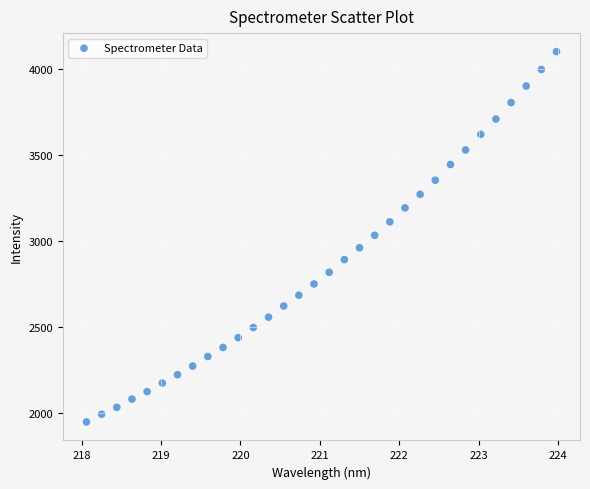

What is the range of X values (max minus min)?

5.9